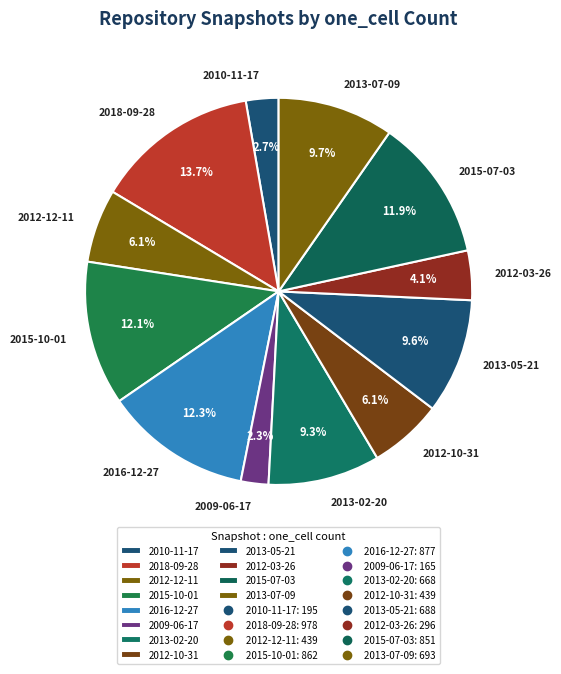

To the nearest percent, what is the combined percentage of 2015-10-01 and 2018-09-28?

26%